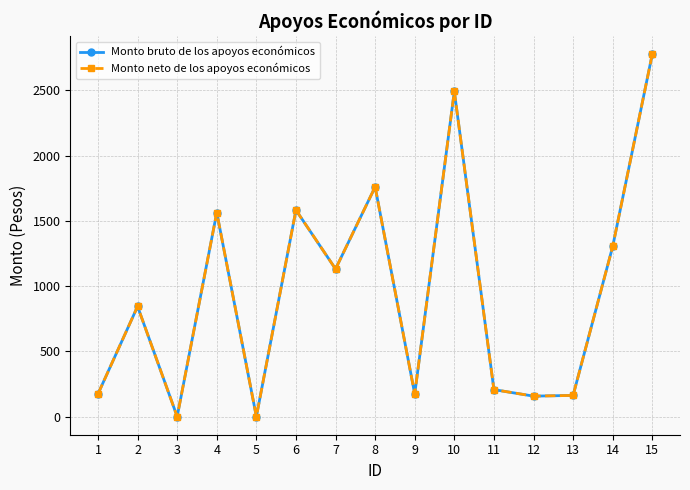

How many interior local peaks does the Monto bruto de los apoyos económicos series have?

5